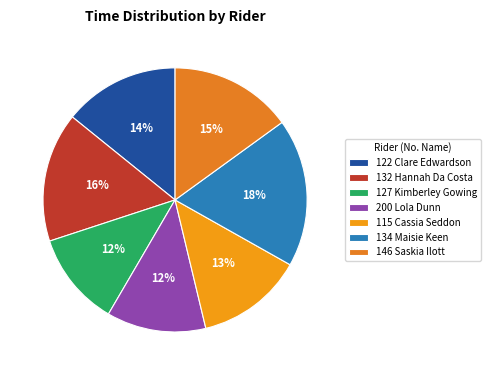

The 200 Lola Dunn slice represents 12% of the pie. True or false?

True